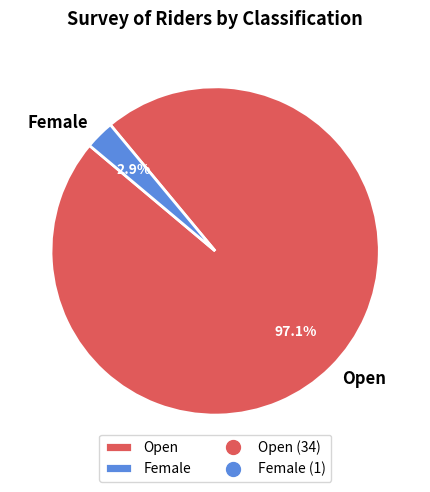

True or false: Female accounts for 3% of the total.

True